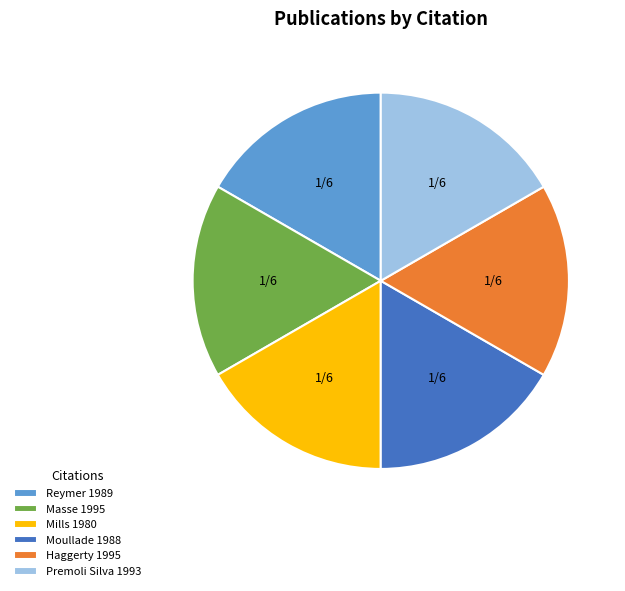

Does Masse 1995 account for over 50% of the chart?

No